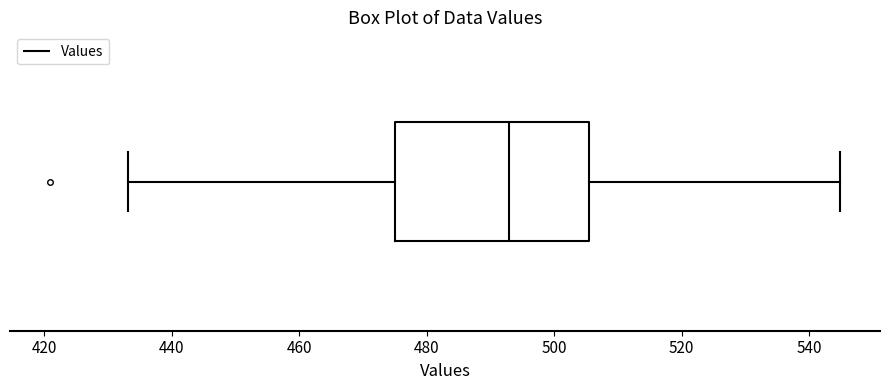

Read this box plot against the x-axis: the position of the median line, the range covered by the box, and the ends of both whiskers. The values are not printed on the chart, so give them approximately, as read against the axis.

median 492, box 476 to 506, whiskers 434 to 544